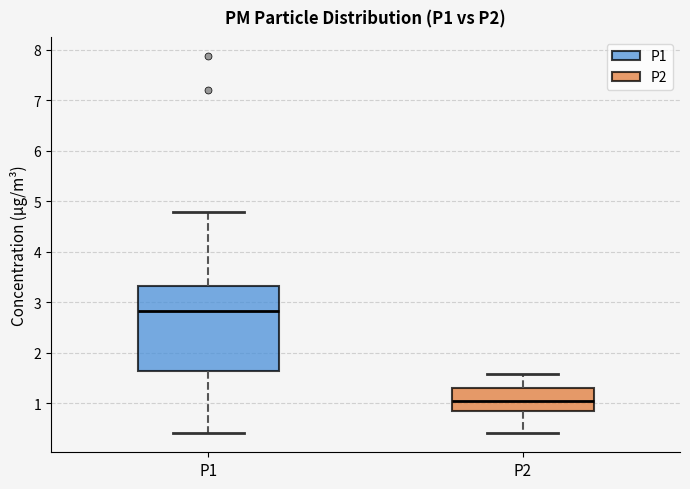

Reading left to right, read every box against the y-axis: the position of its median line, the range the box covers, and the ends of its whiskers. The values are not printed on the chart, so give them approximately, as read against the axis.

P1: median 2.8, box 1.6 to 3.3, whiskers 0.4 to 4.8
P2: median 1.1, box 0.8 to 1.3, whiskers 0.4 to 1.6